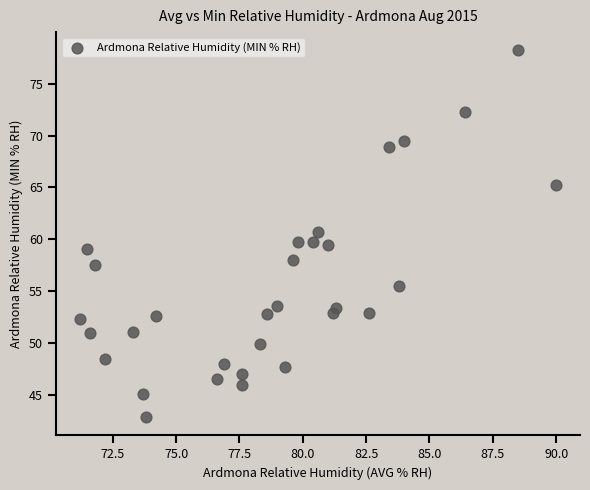

What is the range of X values (max minus min)?

18.8